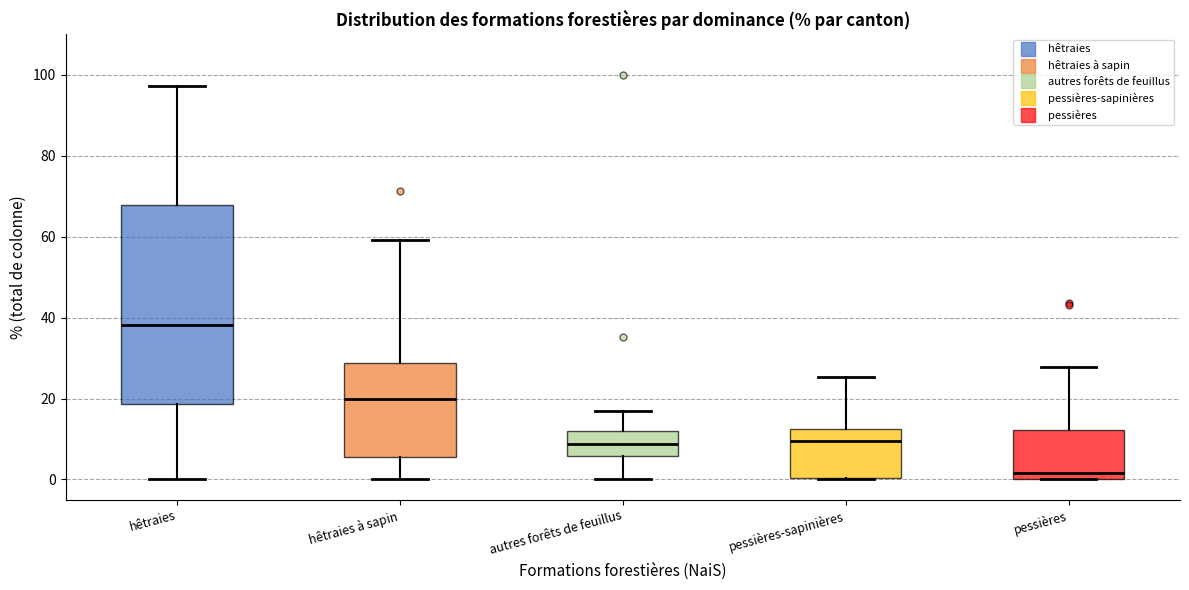

Which box has the highest median line?

hêtraies